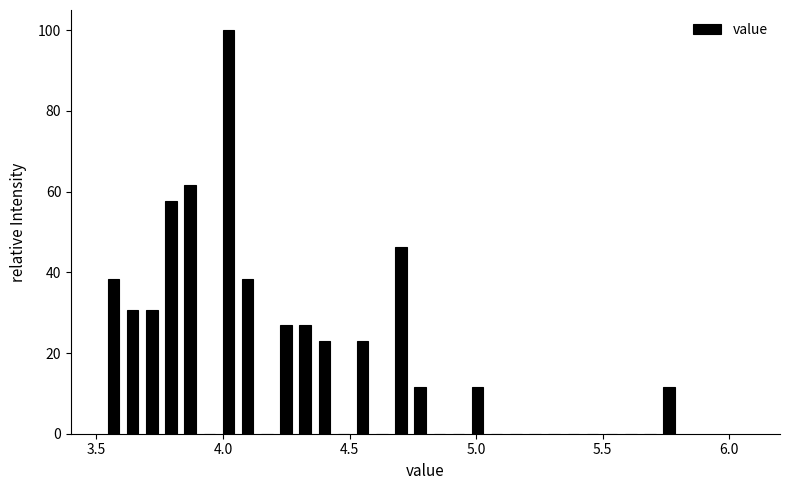

Read against the x-axis, roughly where is the centre of the tallest bar?

4.00